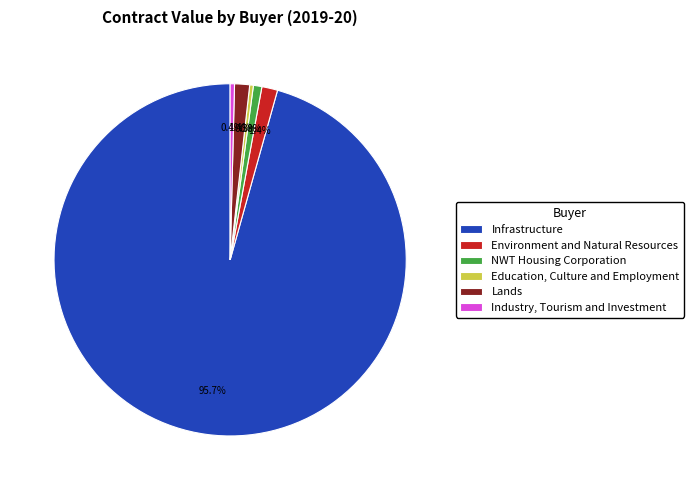

Between Lands and NWT Housing Corporation, which is larger?

Lands